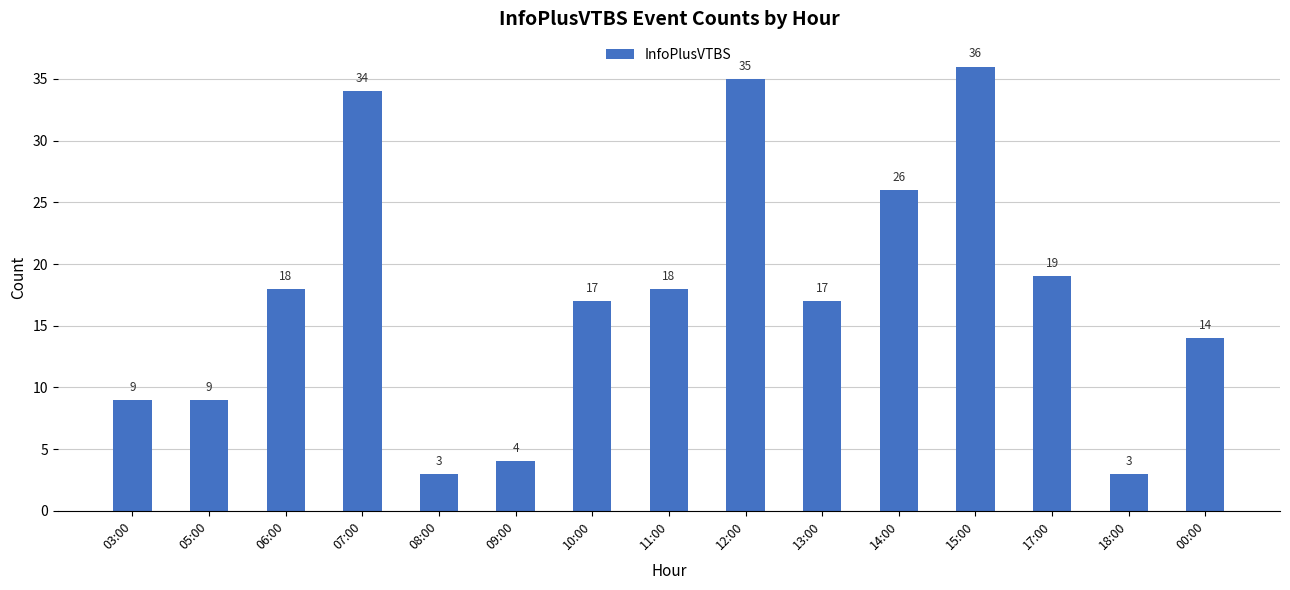

What is the label of the 9th bar from the left?

12:00